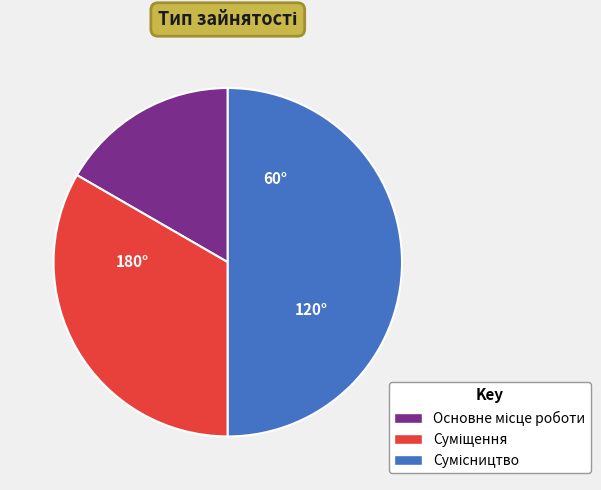

Which category has the biggest portion of the pie?

Сумісництво